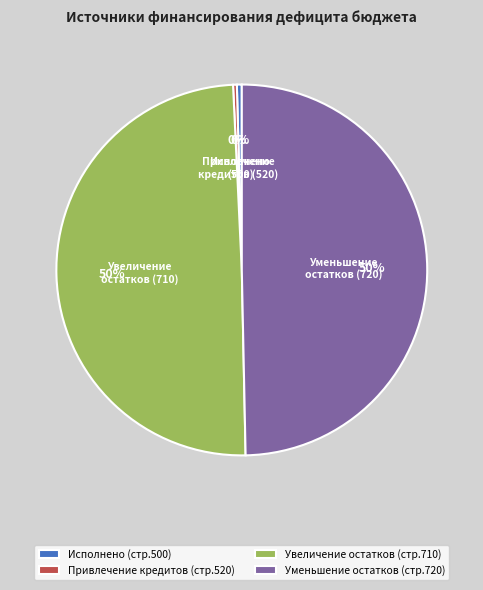

Which has a higher value, Уменьшение остатков (стр.720) or Исполнено (стр.500)?

Уменьшение остатков (стр.720)